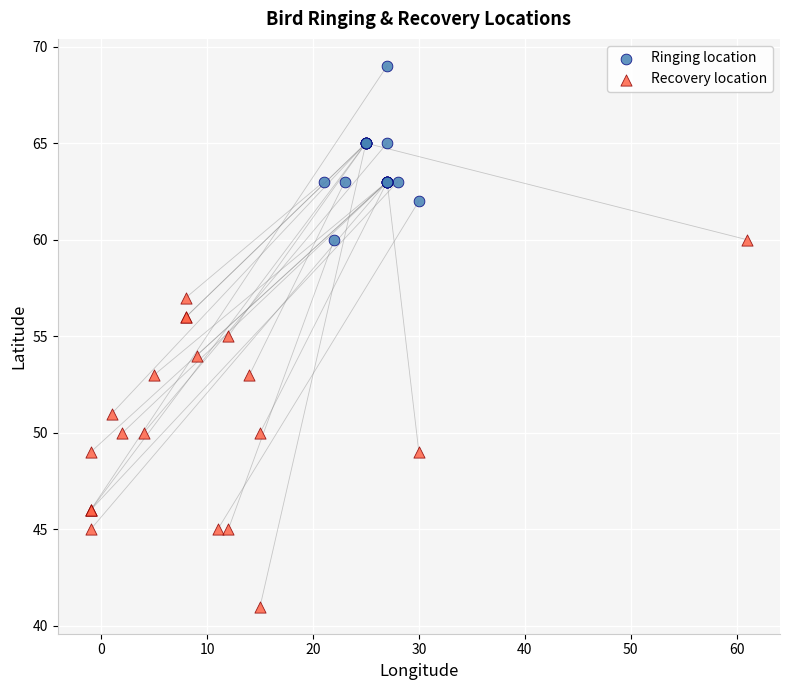

Which series reaches the minimum Y coordinate?

Recovery location